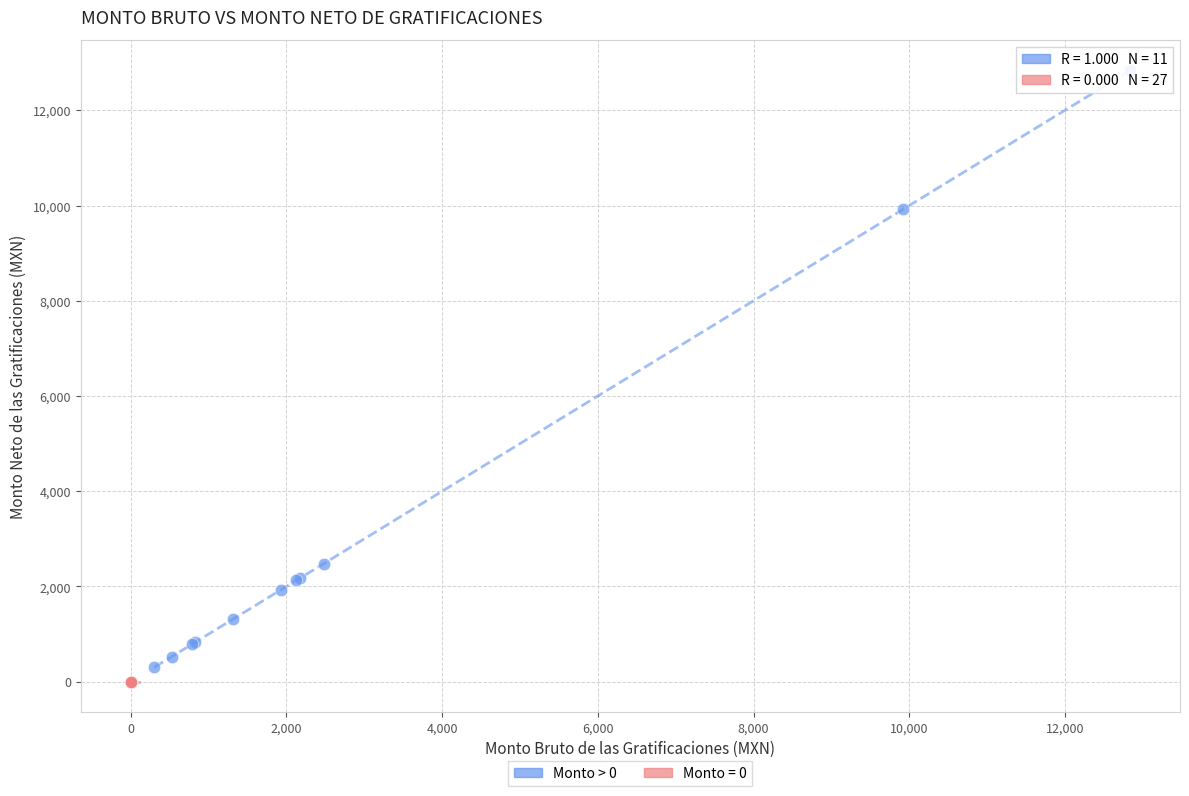

Which series contains the highest Y value?

Monto > 0